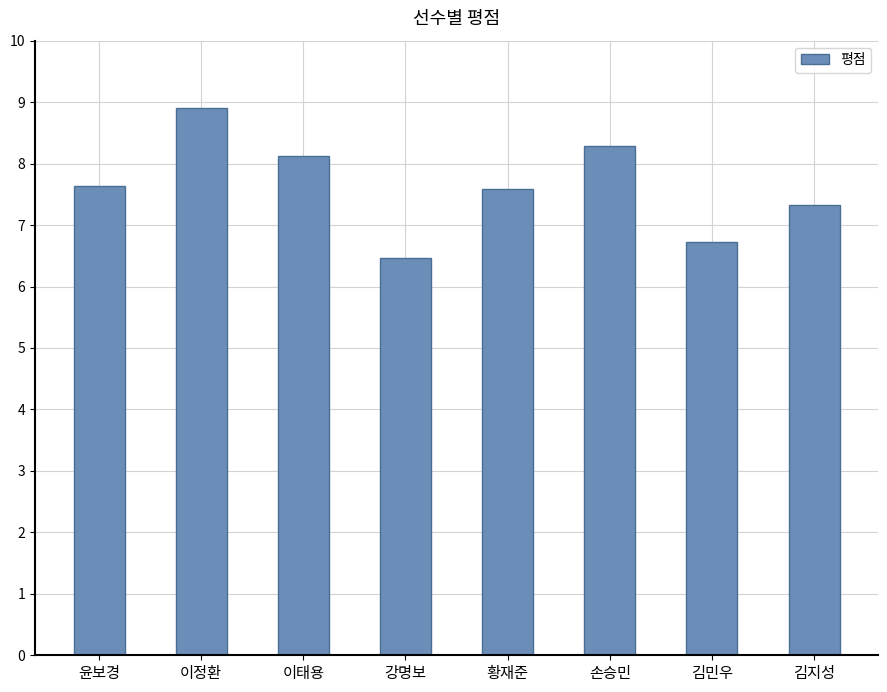

What is the label of the 1st bar from the right?

김지성